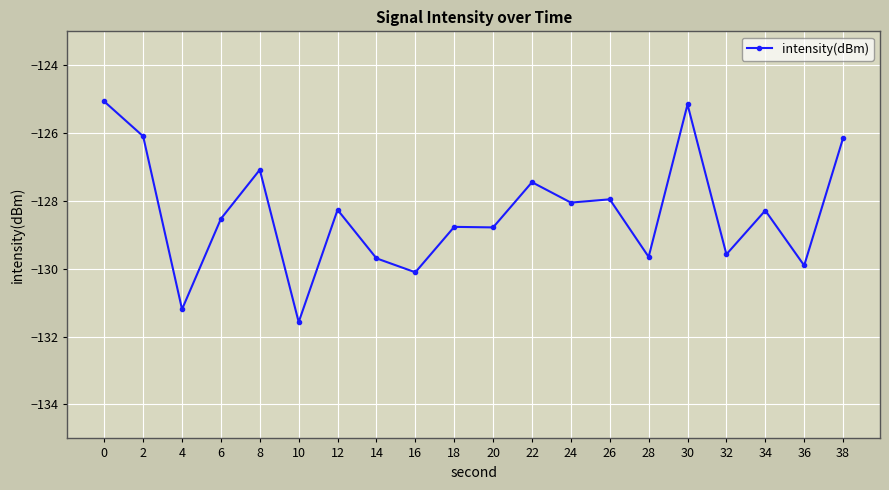

What is the difference between the maximum and minimum values?

6.5